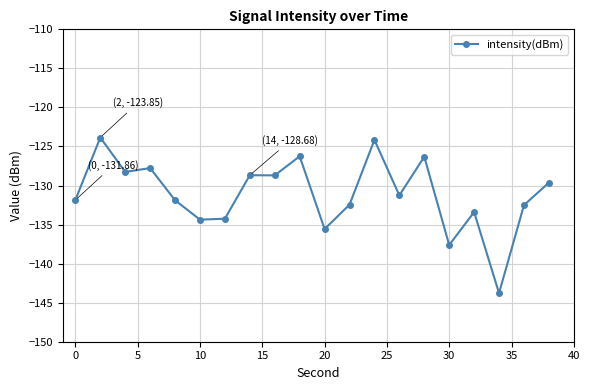

What is the value of the 11th point from the left?

-135.6